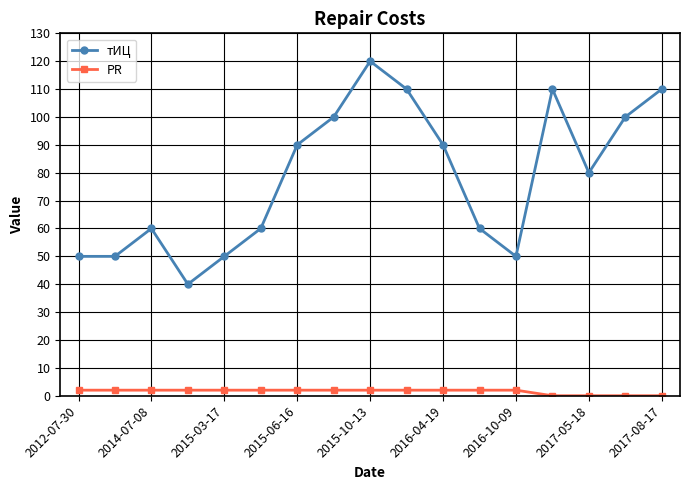

Rank the series by their average value, from lowest to highest.

PR, тИЦ